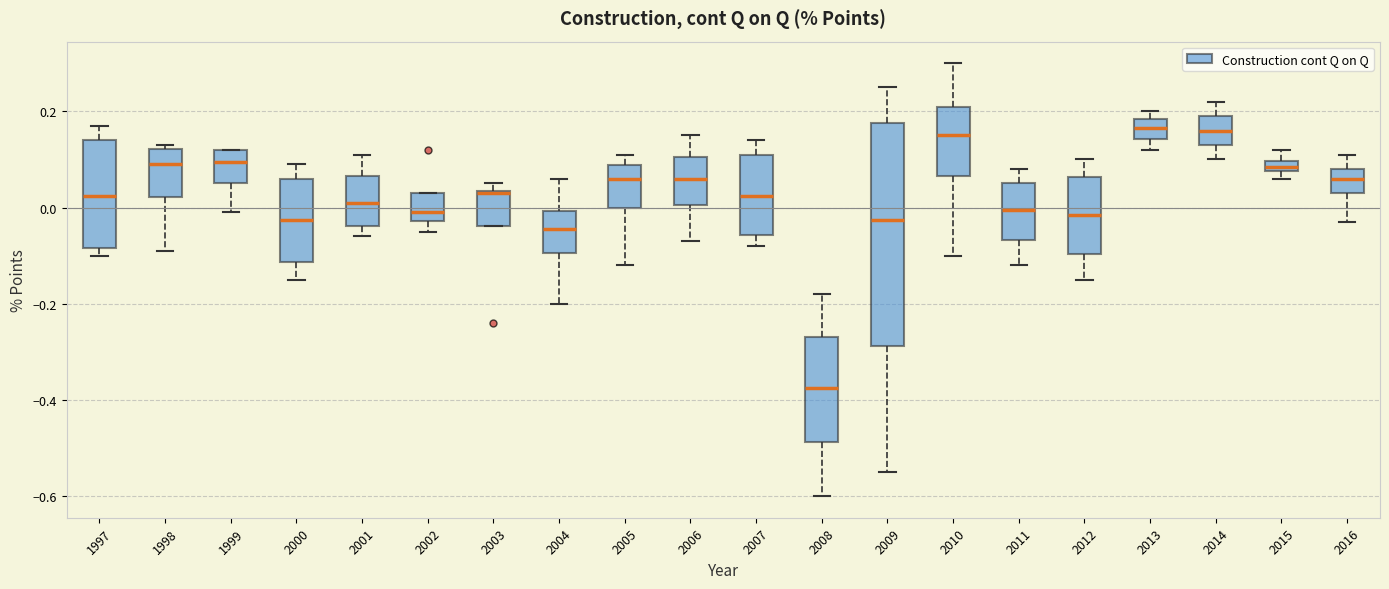

Which box is the tallest, from its lower edge to its upper edge?

2009